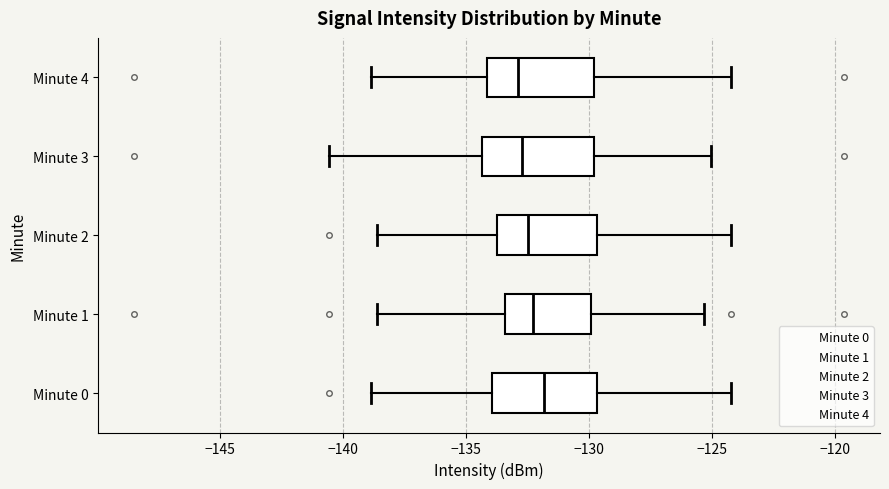

Reading bottom to top, transcribe this box plot: for each box, give where its median line is, the range the box spans, and where its two whiskers end, as read against the x-axis. The values are not printed on the chart, so give them approximately, as read against the axis.

Minute 0: median -132.0, box -134.0 to -129.5, whiskers -139.0 to -124.0
Minute 1: median -132.5, box -133.5 to -130.0, whiskers -138.5 to -125.5
Minute 2: median -132.5, box -133.5 to -129.5, whiskers -138.5 to -124.0
Minute 3: median -132.5, box -134.5 to -130.0, whiskers -140.5 to -125.0
Minute 4: median -133.0, box -134.0 to -130.0, whiskers -139.0 to -124.0